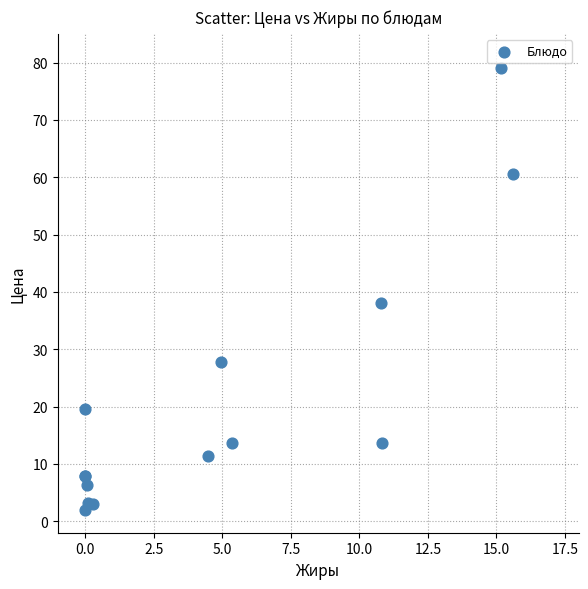

What Y value in the scatter plot is closest to 40?

38.1